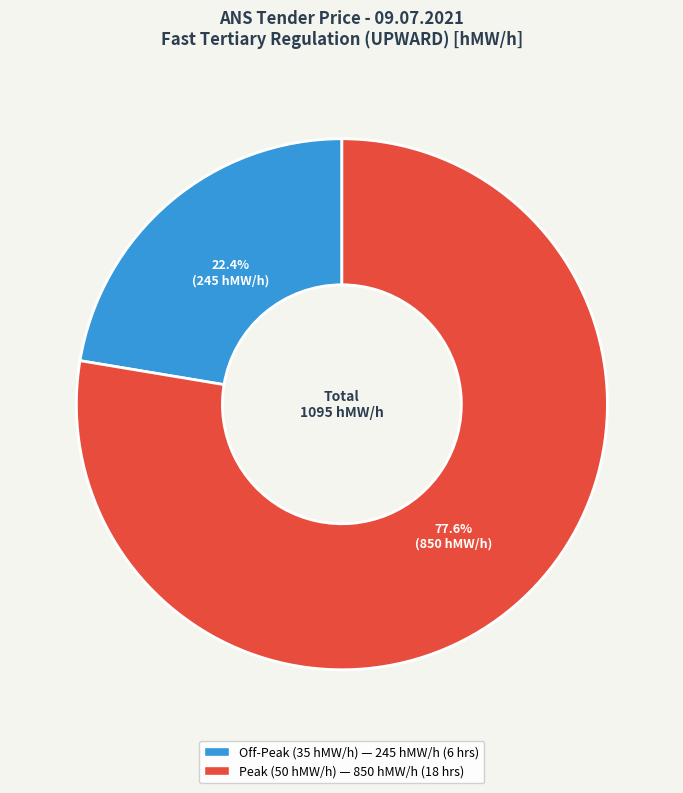

How many segments does this pie chart have?

2